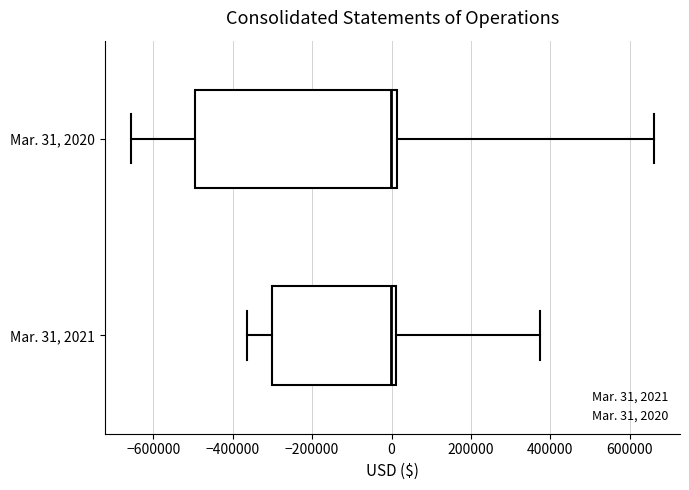

Comparing the boxes themselves (not the whiskers), which one is the widest?

Mar. 31, 2020